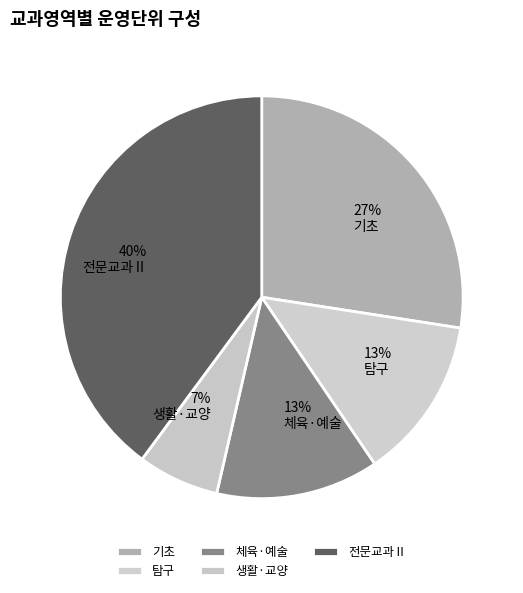

Count the number of slices in the pie.

5